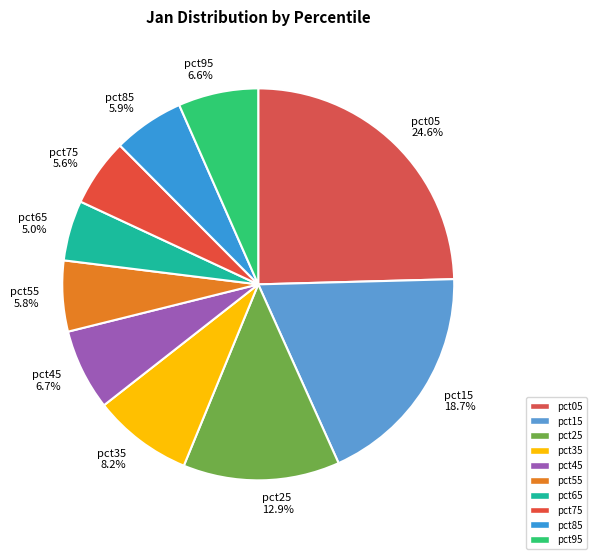

Combined, do pct45 and pct25 account for over 50%?

No